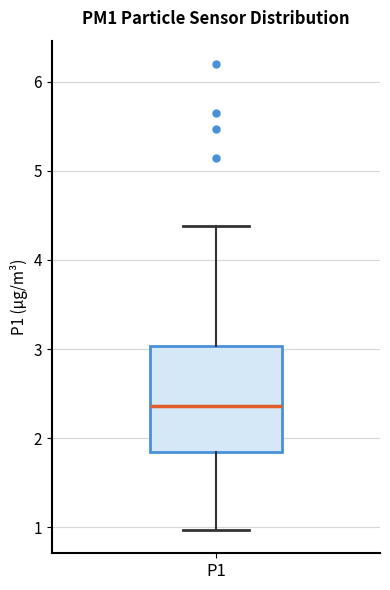

Read this box plot against the y-axis: the position of the median line, the range covered by the box, and the ends of both whiskers. The values are not printed on the chart, so give them approximately, as read against the axis.

median 2.4, box 1.8 to 3.0, whiskers 1.0 to 4.4